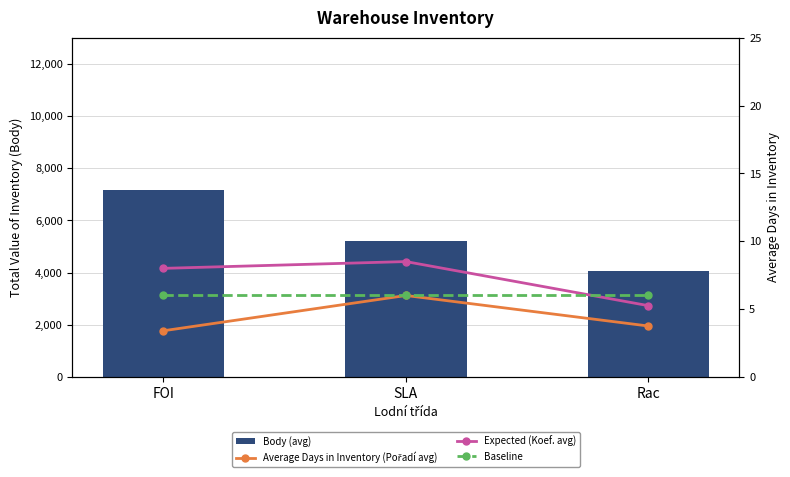

At how many categories does at least one series exceed 1805?

3